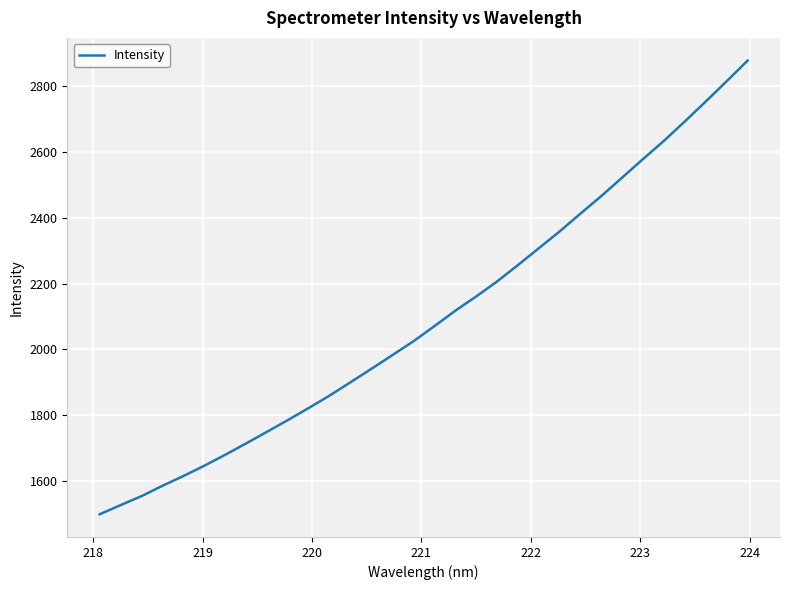

What is the difference between the maximum and minimum values?

1380.9